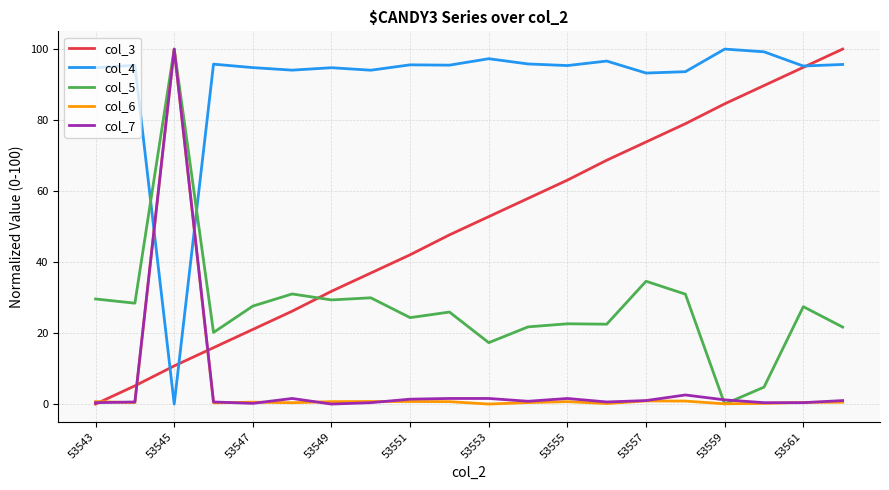

What is the average value of the col_4 series?

90.8